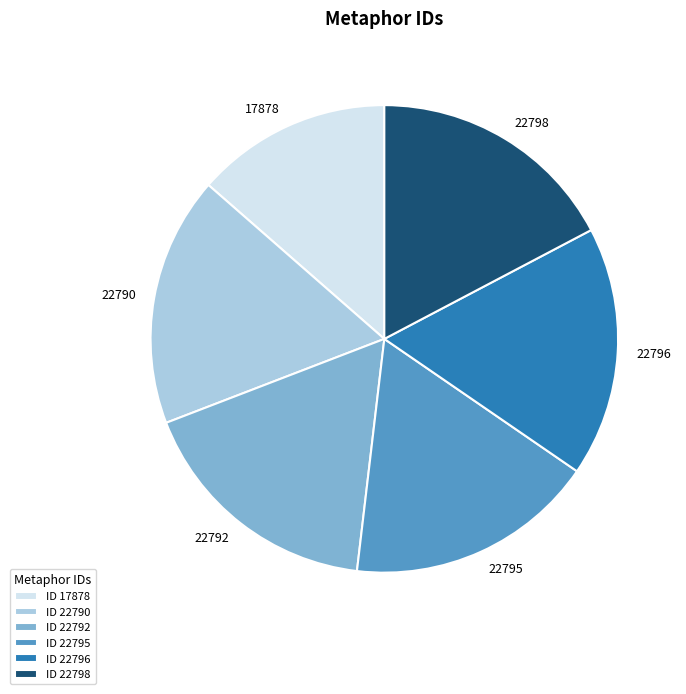

True or false: ID 22790 accounts for 23% of the total.

False